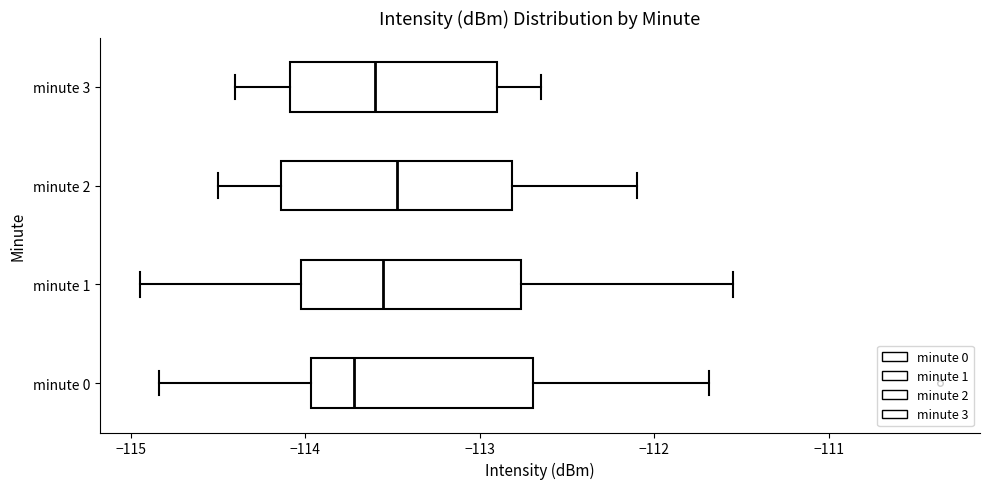

Reading bottom to top, read every box against the x-axis: the position of its median line, the range the box covers, and the ends of its whiskers. The values are not printed on the chart, so give them approximately, as read against the axis.

minute 0: median -113.7, box -114.0 to -112.7, whiskers -114.8 to -111.7
minute 1: median -113.6, box -114.0 to -112.8, whiskers -114.9 to -111.5
minute 2: median -113.5, box -114.1 to -112.8, whiskers -114.5 to -112.1
minute 3: median -113.6, box -114.1 to -112.9, whiskers -114.4 to -112.6